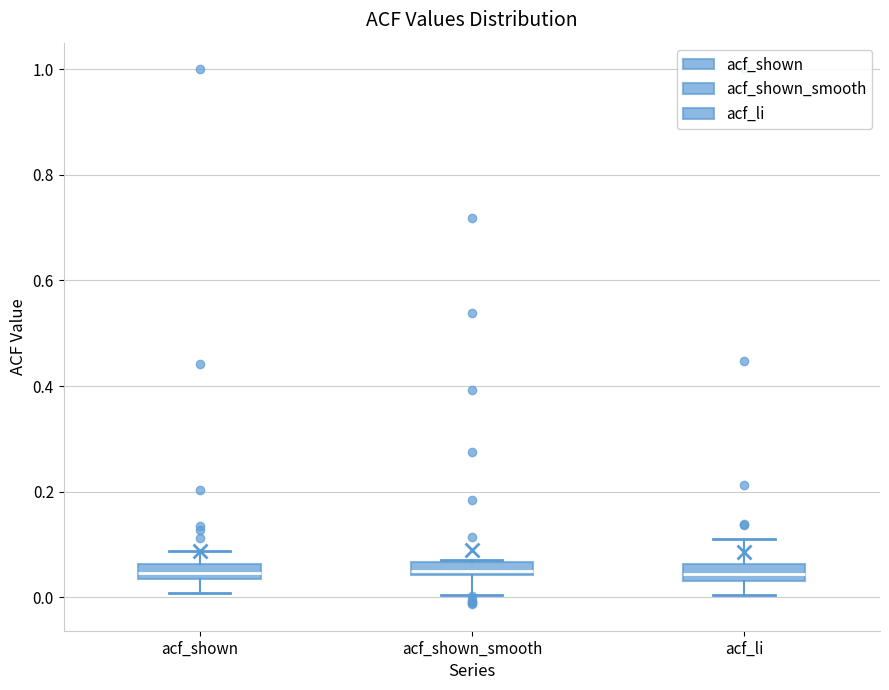

Where is the upper edge of the box for acf_shown on the y-axis? The values are not printed on the chart, so give them approximately, as read against the axis.

0.06